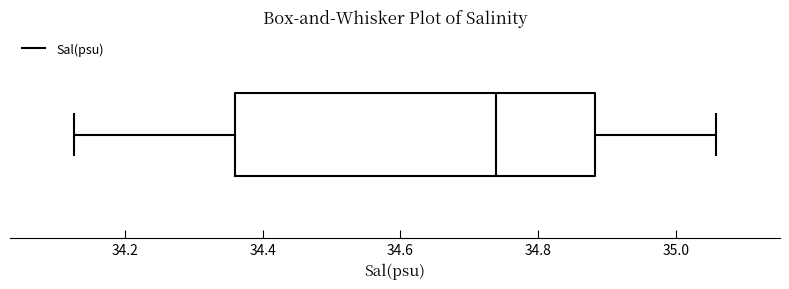

Transcribe this box plot: give where the median line is, the range the box spans, and where the two whiskers end, as read against the x-axis. The values are not printed on the chart, so give them approximately, as read against the axis.

median 34.74, box 34.36 to 34.88, whiskers 34.12 to 35.06